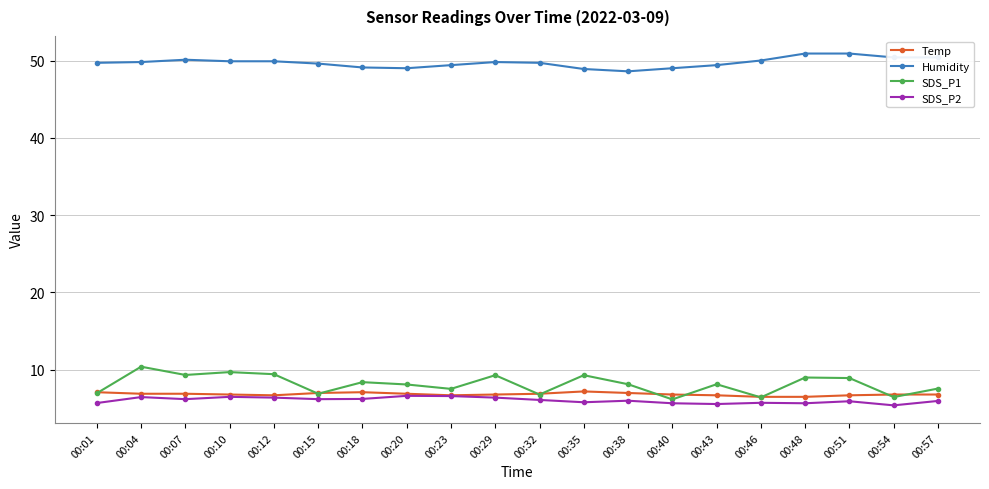

What is the value of the SDS_P1 point at the 20th from the left?

7.6